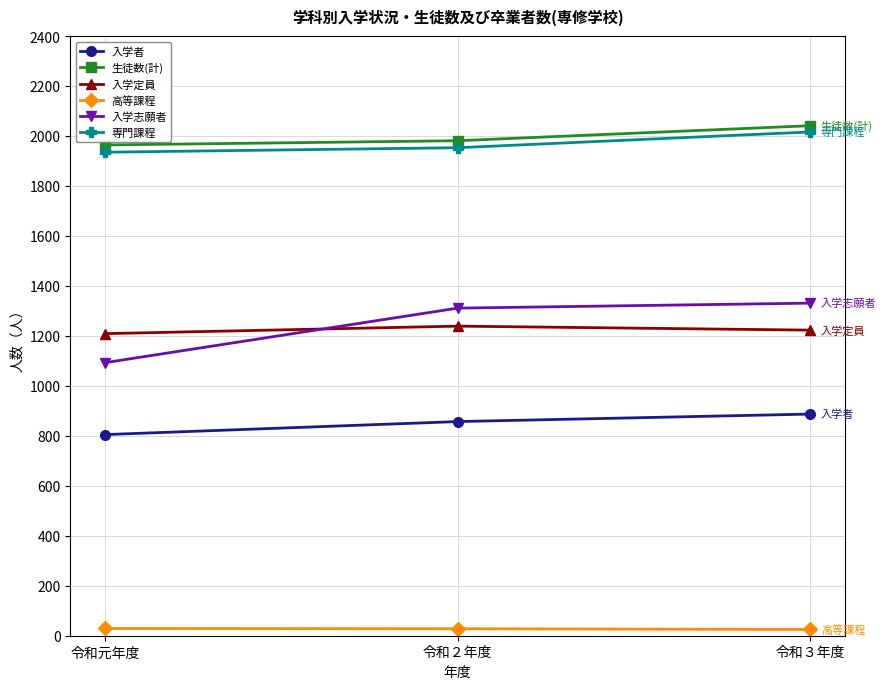

True or false: 入学志願者 has a value of 1311 at 令和２年度.

True